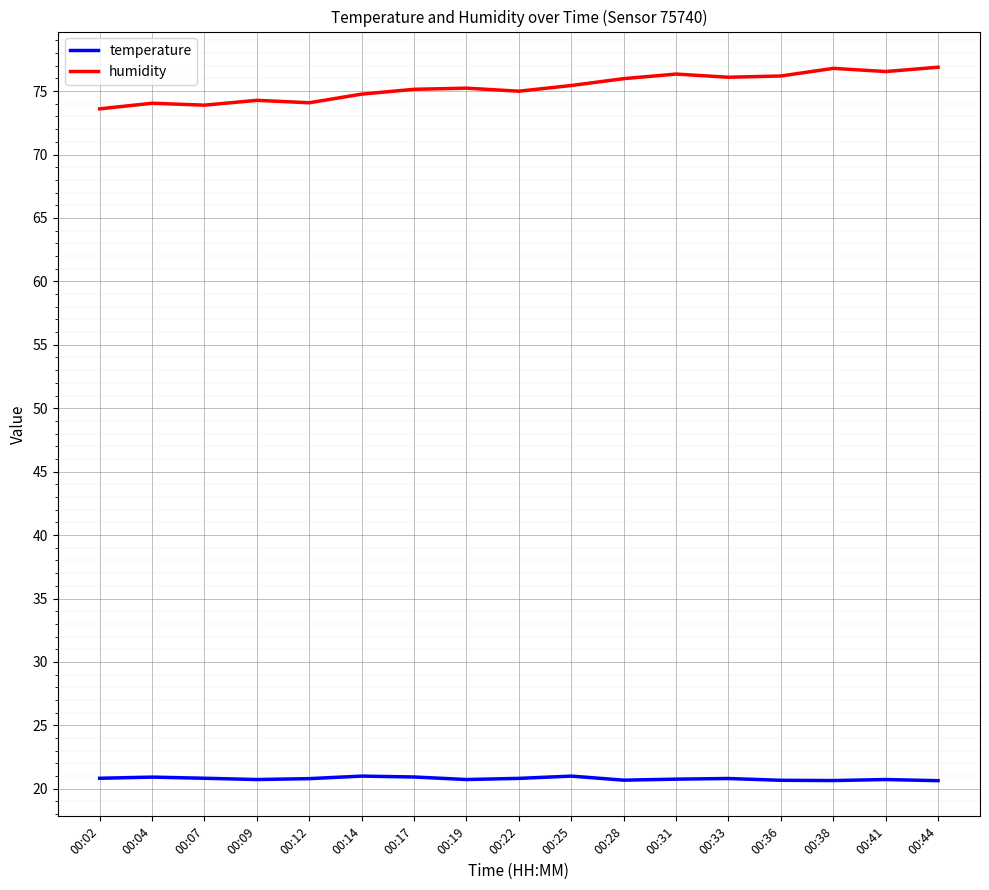

Is it true that temperature equals 20.8 at 00:02?

True